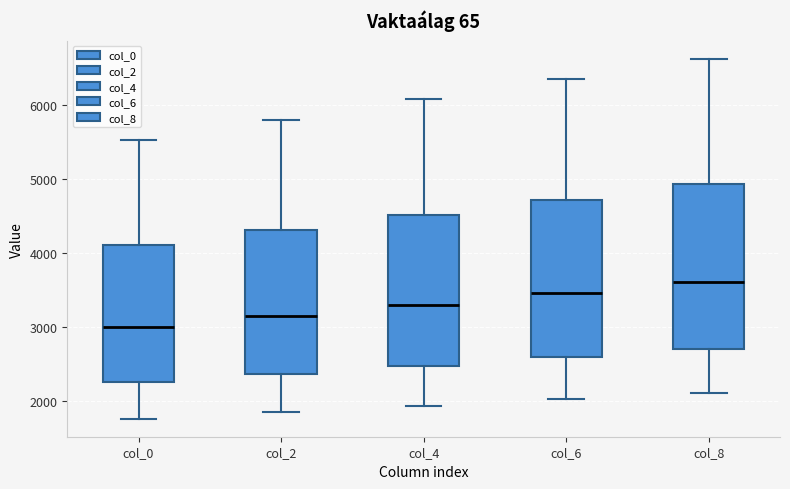

Where does the upper whisker of the box for col_0 end on the y-axis? The values are not printed on the chart, so give them approximately, as read against the axis.

5500